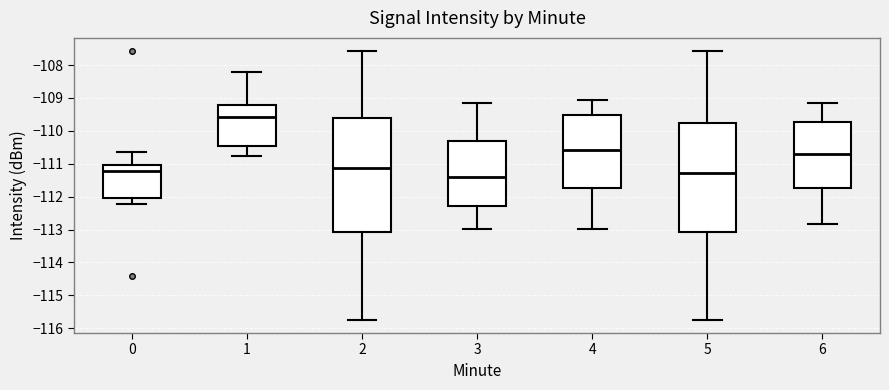

Which box has the lowest median line?

3